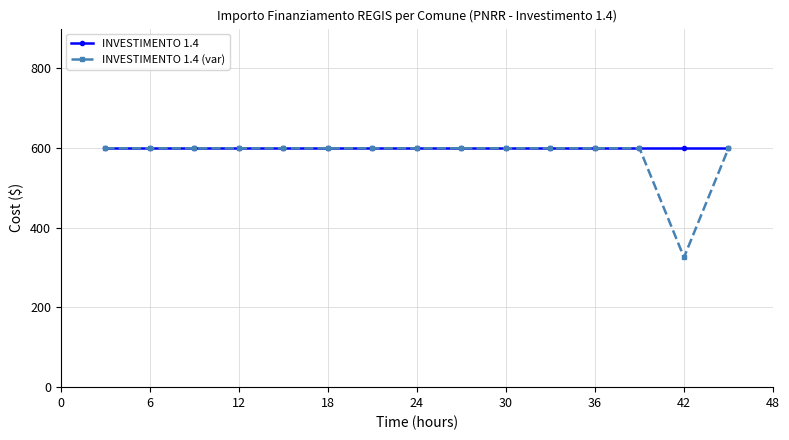

Is this an area chart (filled region under the line)?

No